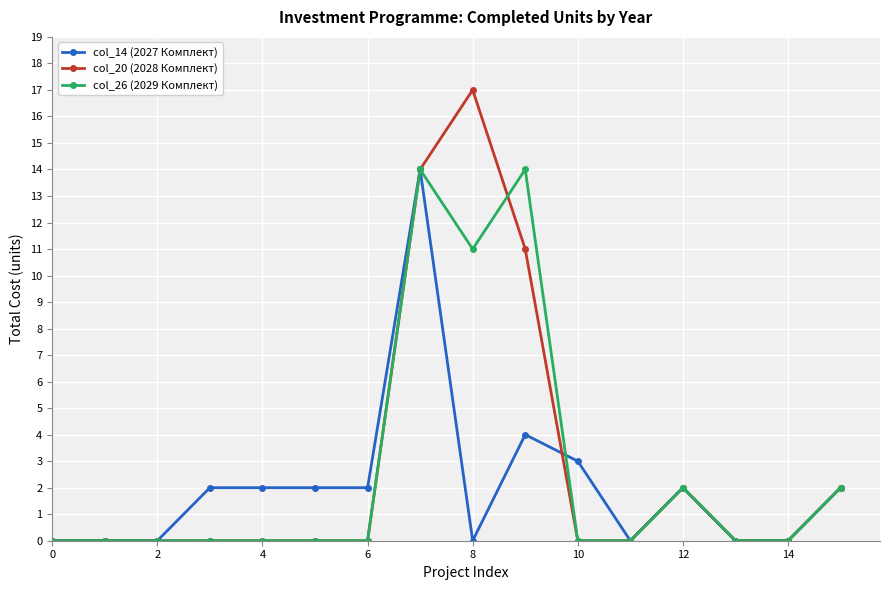

What is the greatest value displayed?

17